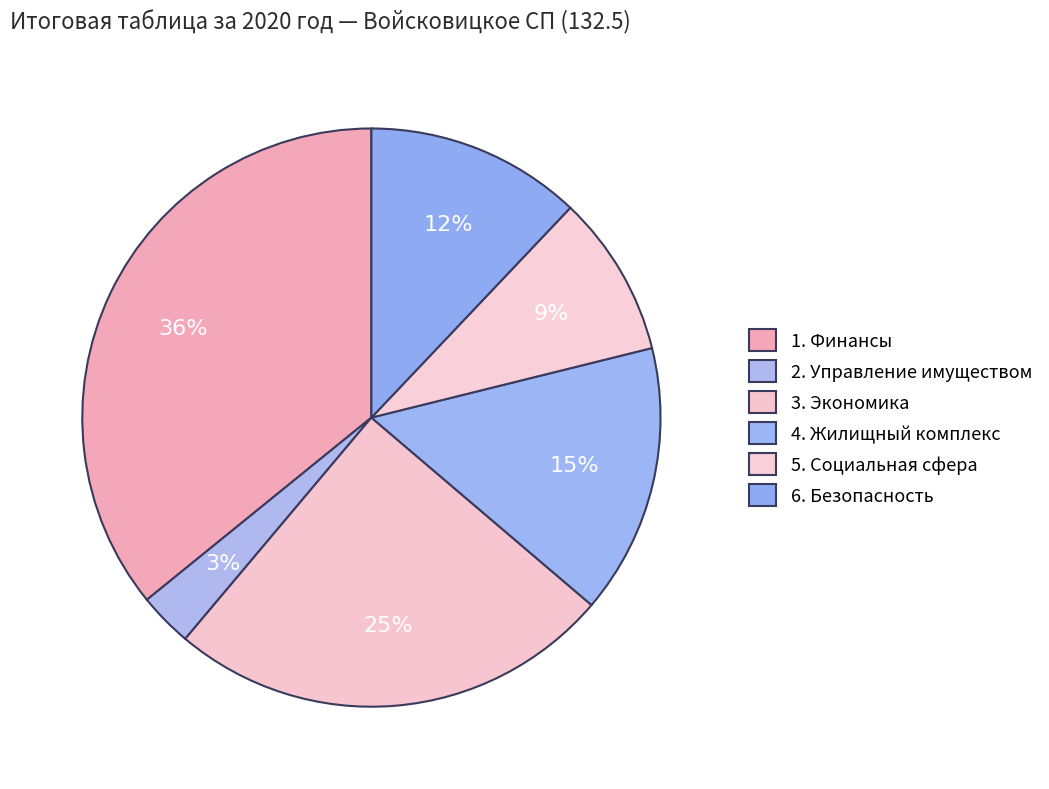

To the nearest percent, what portion does 2. Управление имуществом represent?

3%